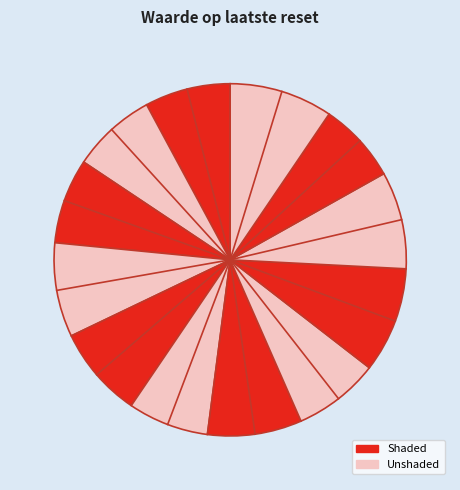

How many segments does this pie chart have?

12